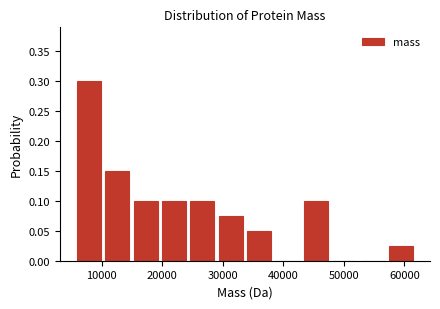

Reading left to right, transcribe this chart: for each bar, give the range it covers on the x-axis and its height. Neither the bar edges nor the heights are printed on the chart, so give them approximately, as read against the axes.

6000 to 10000: 0.300
10000 to 15000: 0.150
15000 to 20000: 0.100
20000 to 24000: 0.100
24000 to 29000: 0.100
29000 to 34000: 0.075
34000 to 38000: 0.050
38000 to 43000: 0
43000 to 48000: 0.100
48000 to 52000: 0
52000 to 57000: 0
57000 to 62000: 0.025